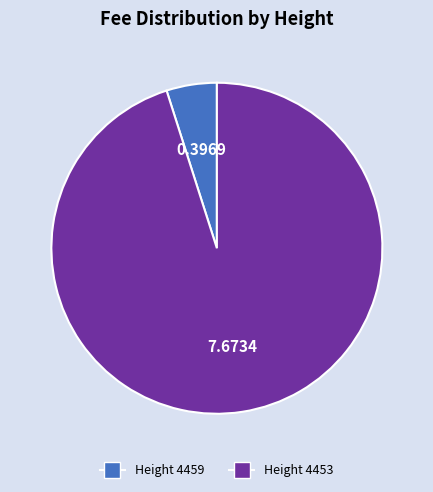

Combined, do Height 4453 and Height 4459 account for over 50%?

Yes